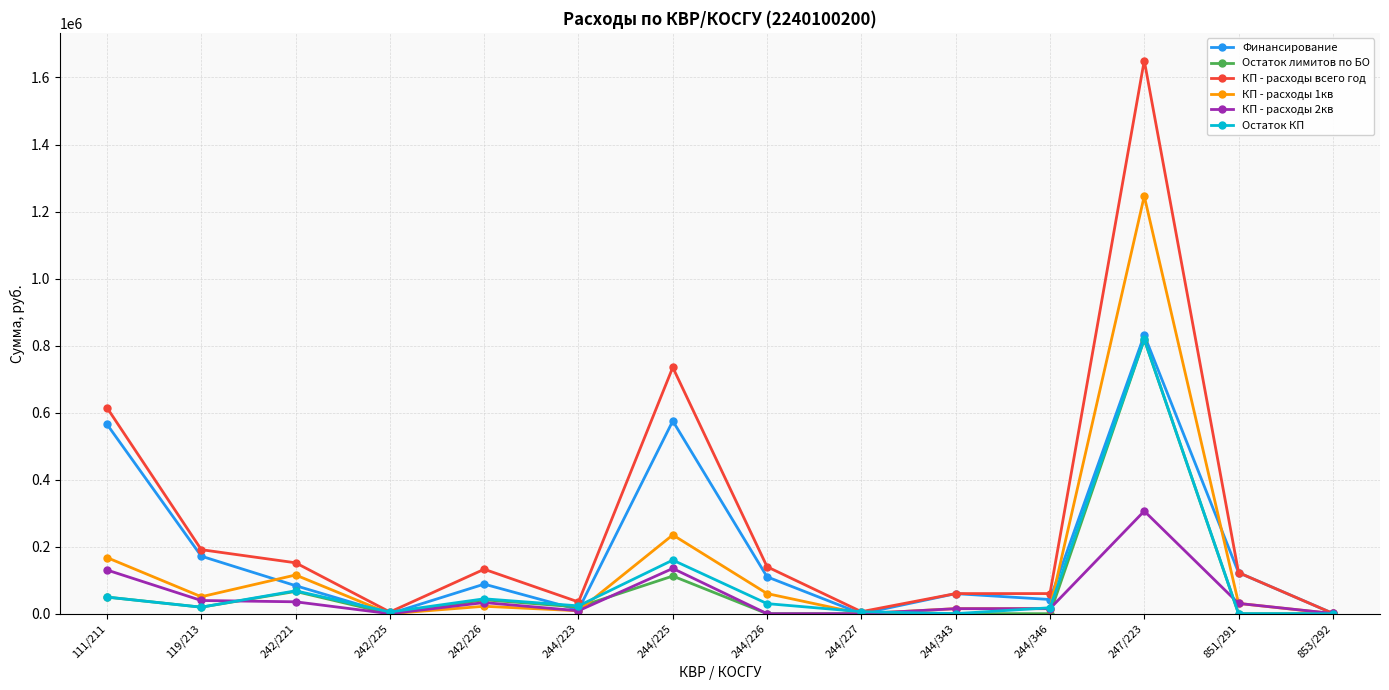

Which series has the widest spread of values?

КП - расходы всего год